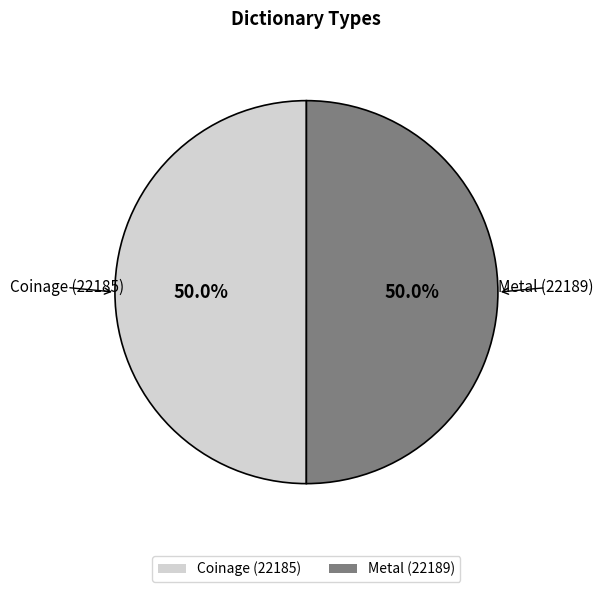

How much of the chart is everything except Coinage (22185)?

50.0%